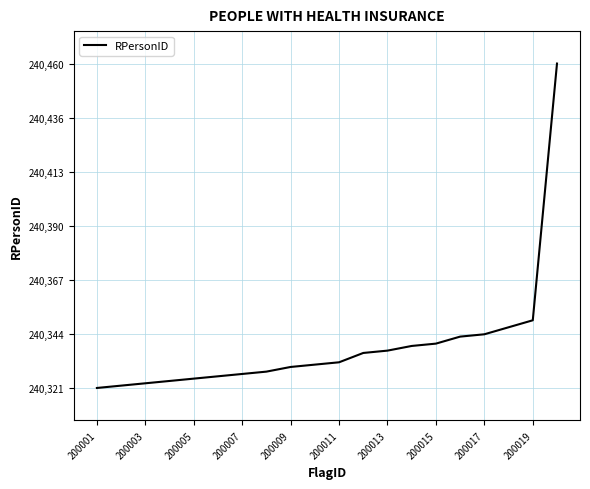

What is the greatest value displayed?

240460